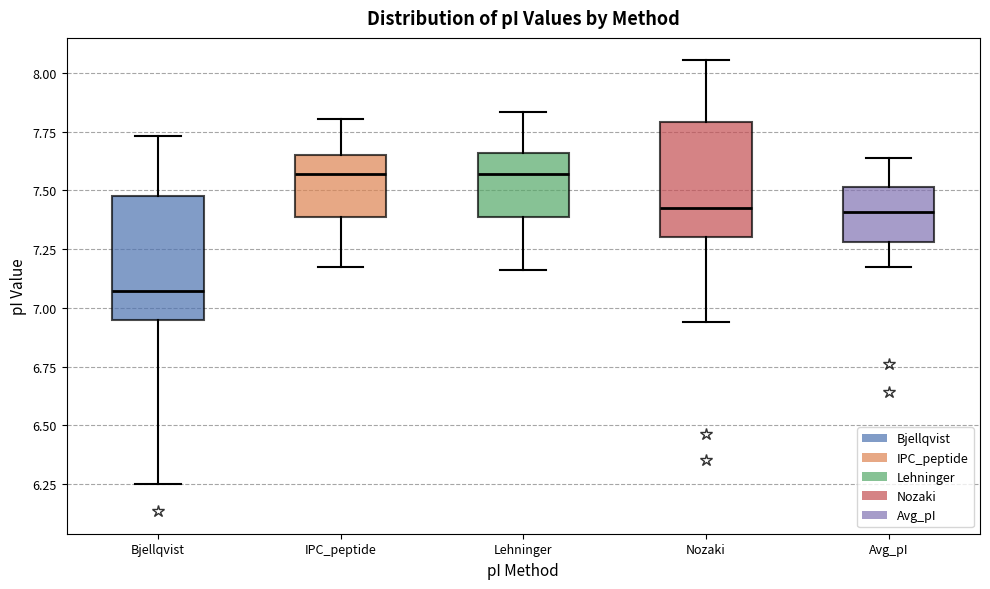

Reading left to right, read every box against the y-axis: the position of its median line, the range the box covers, and the ends of its whiskers. The values are not printed on the chart, so give them approximately, as read against the axis.

Bjellqvist: median 7.05, box 6.95 to 7.50, whiskers 6.25 to 7.75
IPC_peptide: median 7.55, box 7.40 to 7.65, whiskers 7.20 to 7.80
Lehninger: median 7.55, box 7.40 to 7.65, whiskers 7.15 to 7.85
Nozaki: median 7.40, box 7.30 to 7.80, whiskers 6.95 to 8.05
Avg_pI: median 7.40, box 7.30 to 7.50, whiskers 7.20 to 7.65